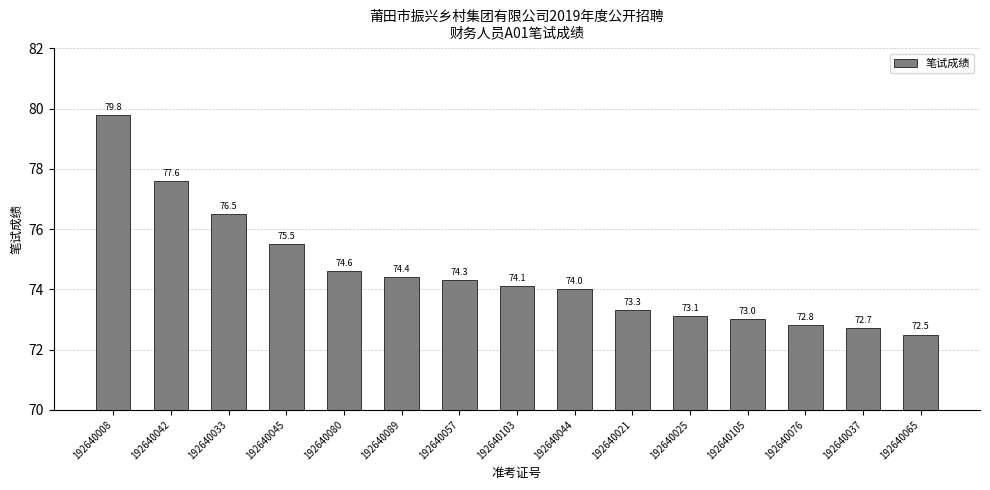

Rank the categories by value from lowest to highest.

192640065, 192640037, 192640076, 192640105, 192640025, 192640021, 192640044, 192640103, 192640057, 192640089, 192640080, 192640045, 192640033, 192640042, 192640008